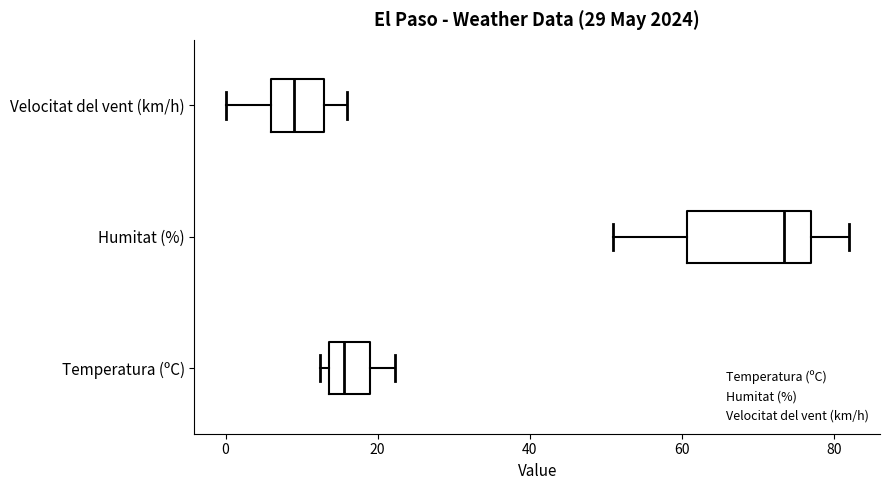

Which box's median line is the furthest to the left?

Velocitat del vent (km/h)